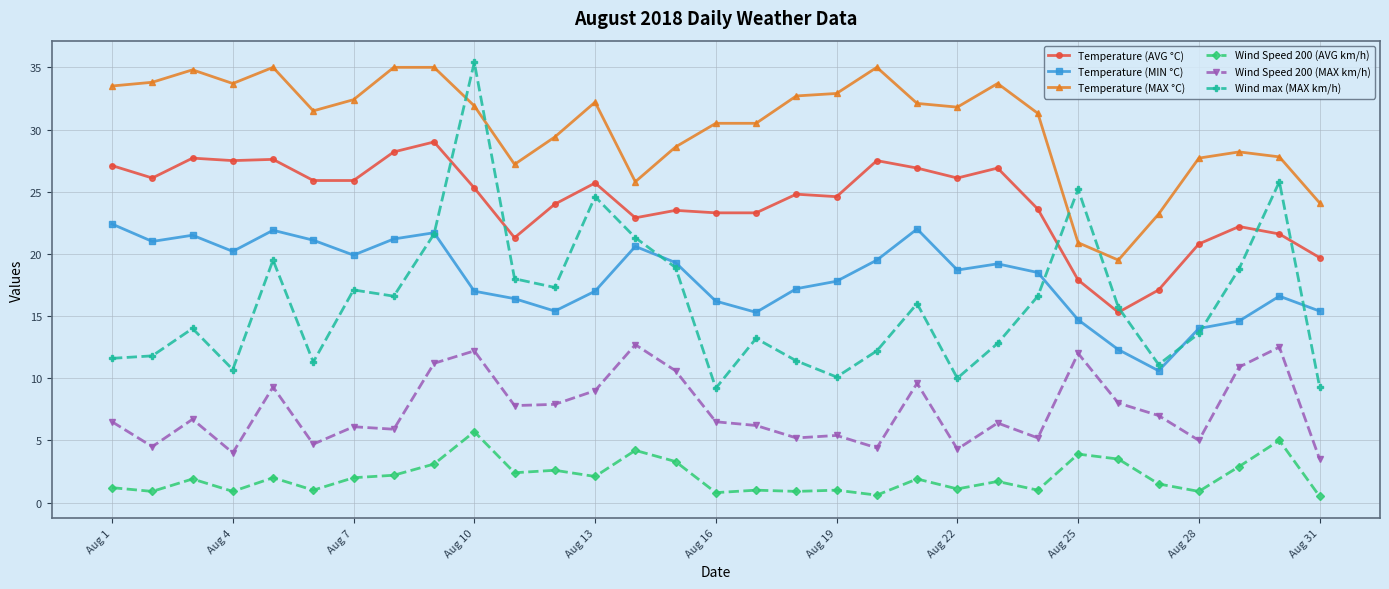

What is the difference between the second highest and minimum values in the Temperature (MIN °C) series?

11.4